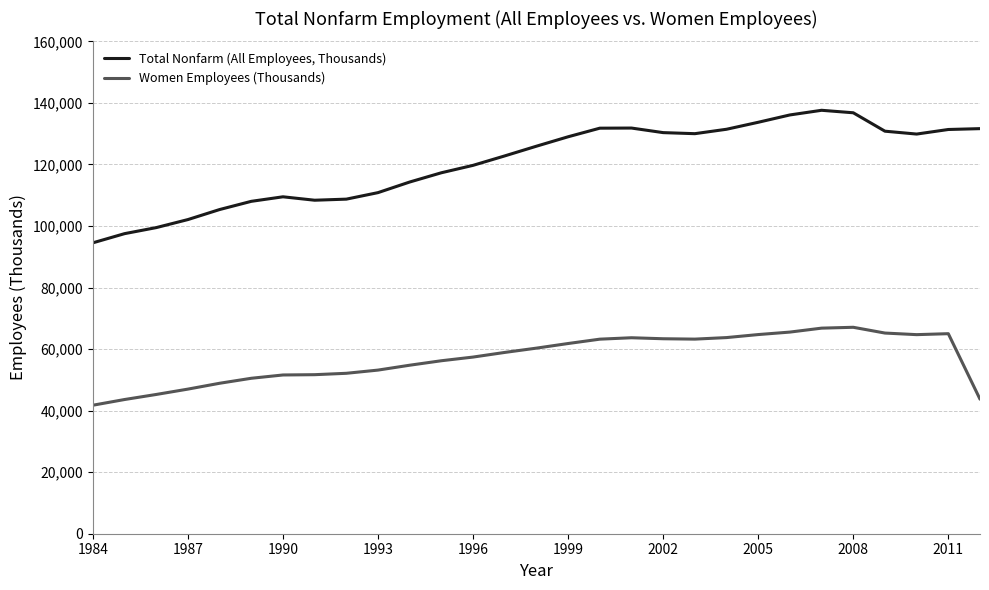

Rank the series by their maximum value, from highest to lowest.

Total Nonfarm (All Employees, Thousands), Women Employees (Thousands)